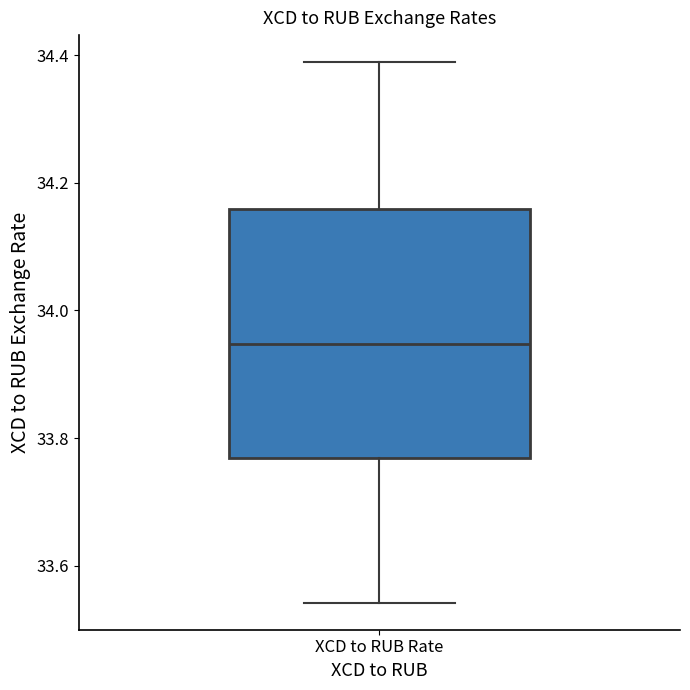

Read this box plot against the y-axis: the position of the median line, the range covered by the box, and the ends of both whiskers. The values are not printed on the chart, so give them approximately, as read against the axis.

median 33.94, box 33.76 to 34.16, whiskers 33.54 to 34.38